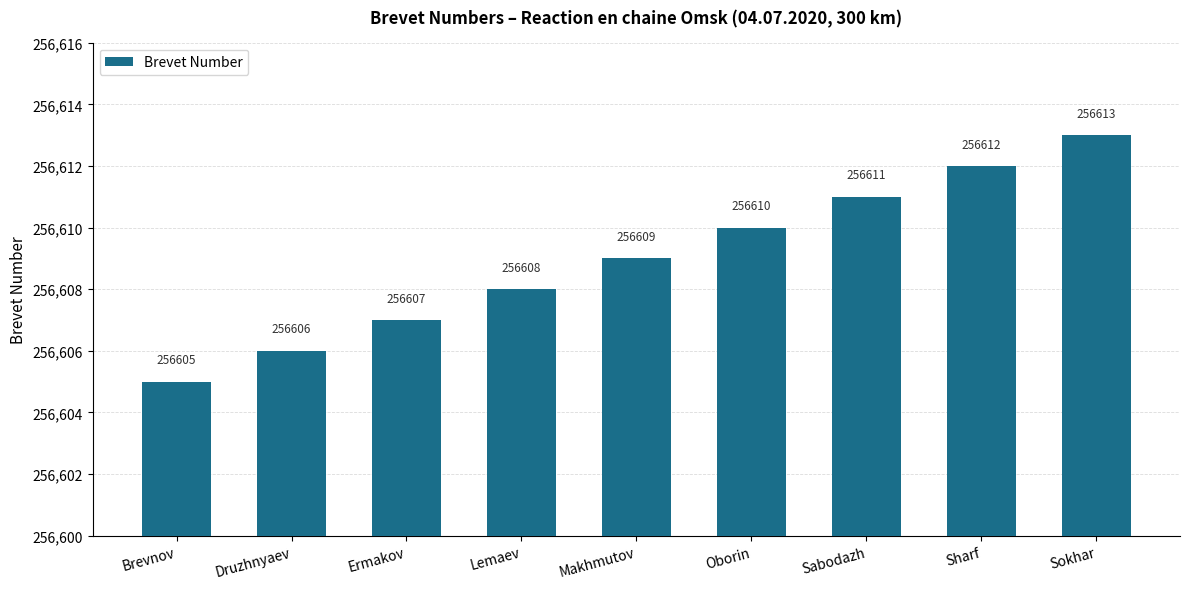

What is the change in value from Sabodazh to Sharf?

+1